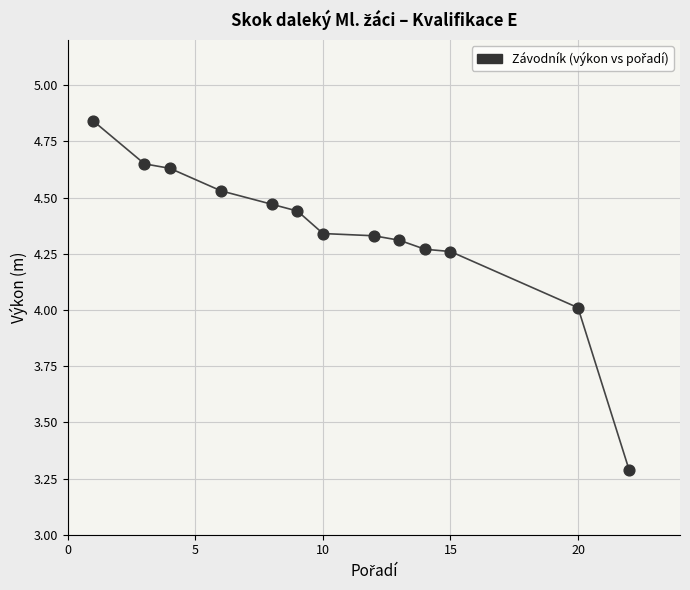

What is the range of X values (max minus min)?

21.0